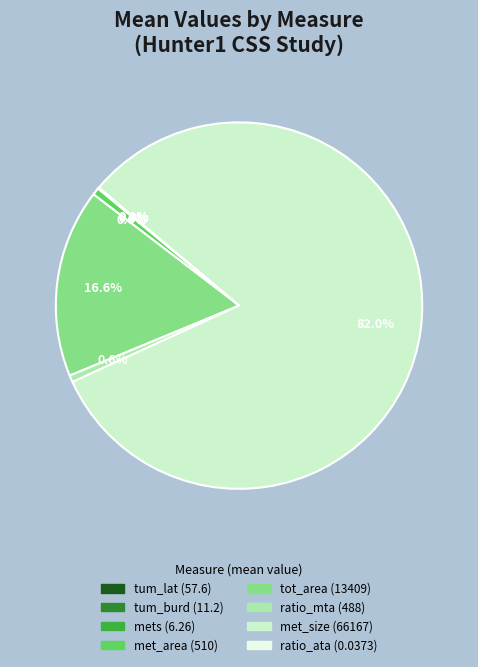

How many slices are in this pie chart?

8